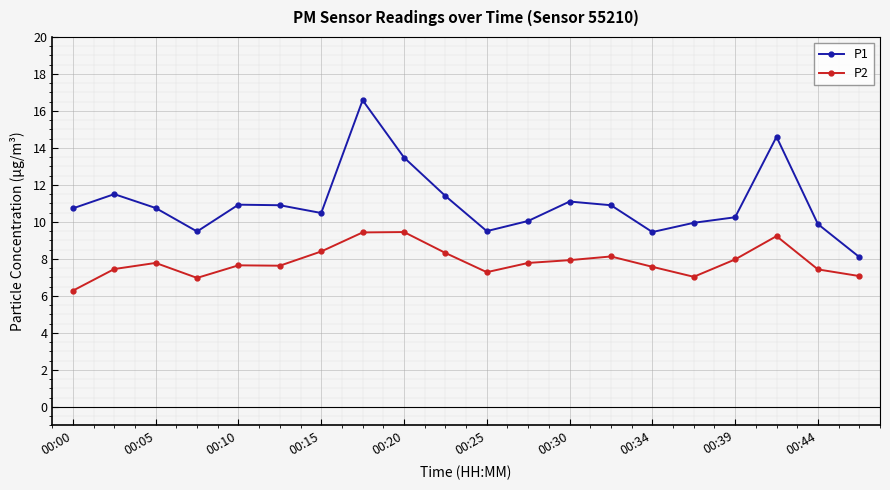

True or false: P1 and P2 cross at least once.

False